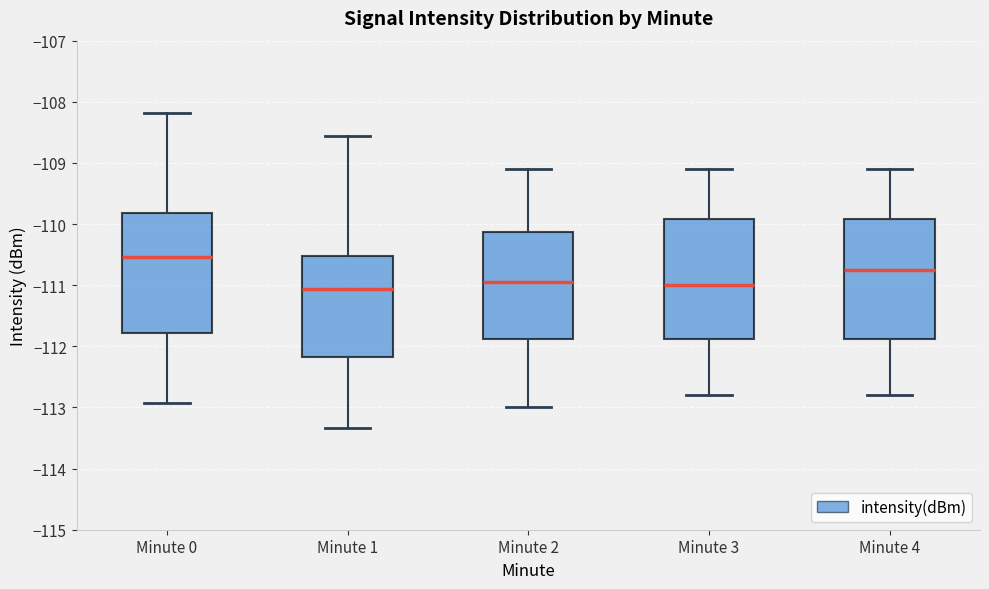

Reading left to right, read every box against the y-axis: the position of its median line, the range the box covers, and the ends of its whiskers. The values are not printed on the chart, so give them approximately, as read against the axis.

Minute 0: median -110.5, box -111.8 to -109.8, whiskers -112.9 to -108.2
Minute 1: median -111.1, box -112.2 to -110.5, whiskers -113.3 to -108.6
Minute 2: median -110.9, box -111.9 to -110.1, whiskers -113.0 to -109.1
Minute 3: median -111.0, box -111.9 to -109.9, whiskers -112.8 to -109.1
Minute 4: median -110.7, box -111.9 to -109.9, whiskers -112.8 to -109.1